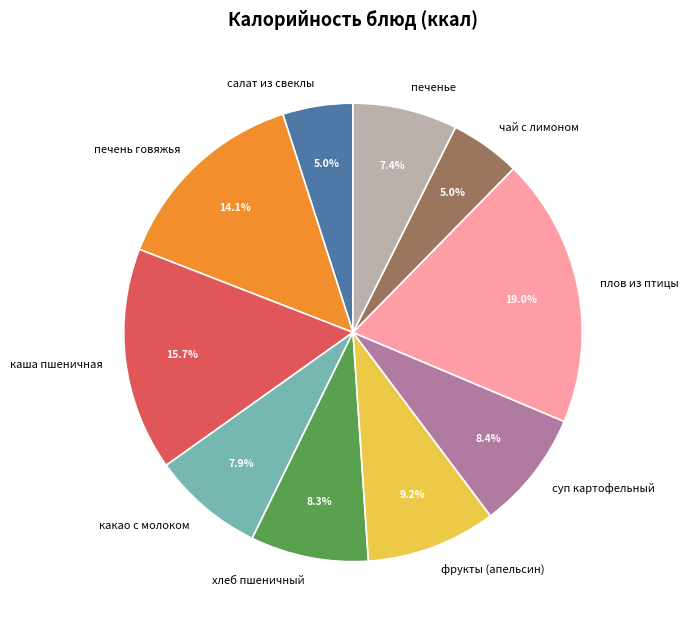

How many segments does this pie chart have?

10